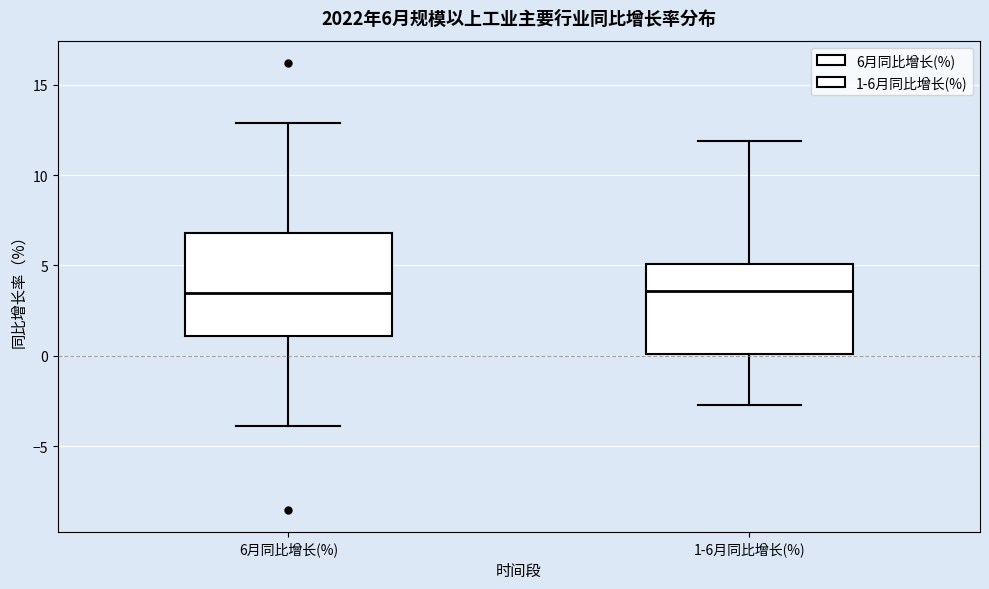

Which box is the tallest, from its lower edge to its upper edge?

6月同比增长(%)